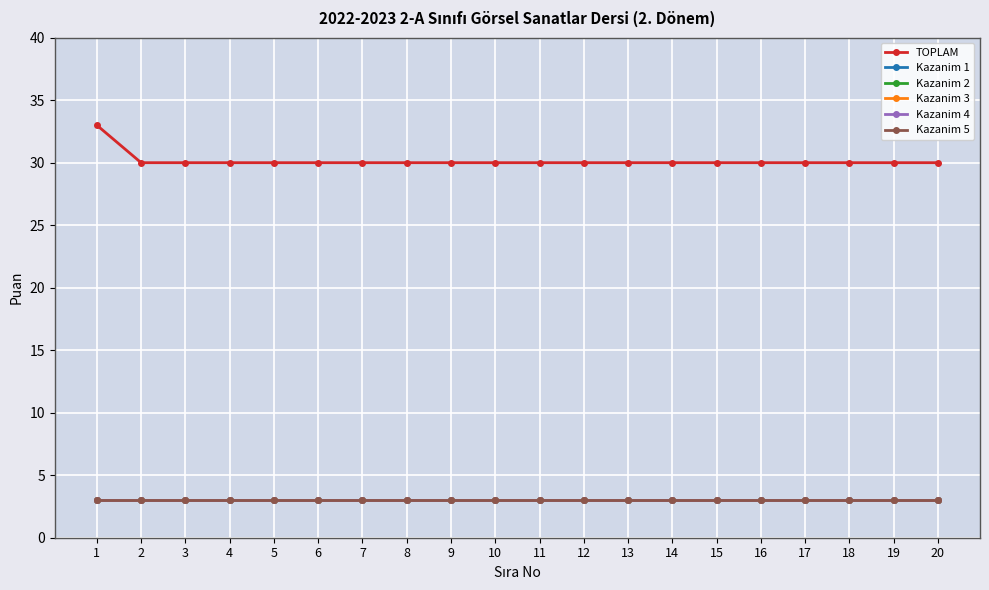

Is this an area chart (filled region under the line)?

No